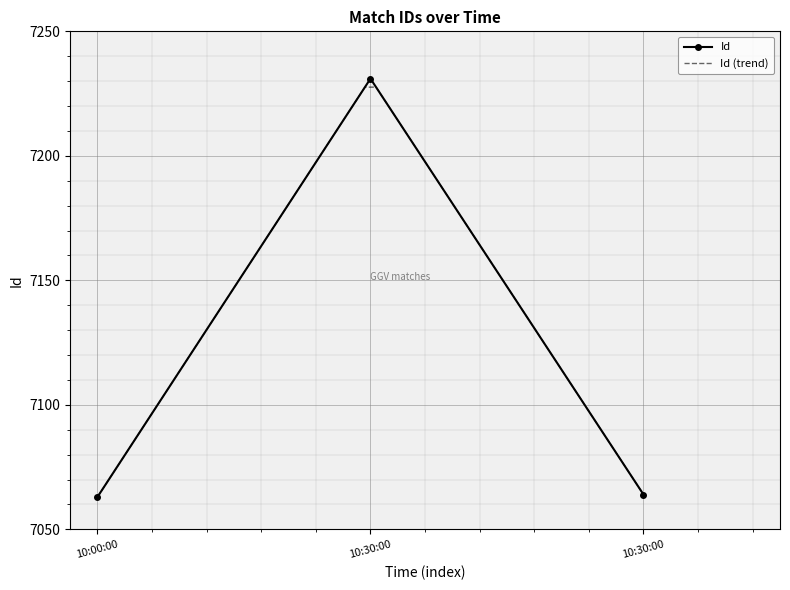

List the labels in order of value, smallest first.

10:00:00, 10:30:00, 10:30:00